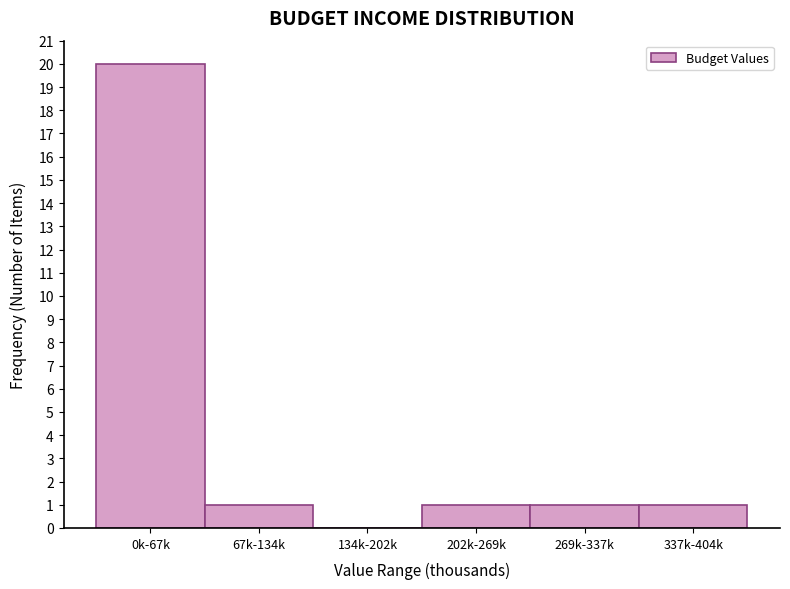

Reading right to left, list all the values displayed in this chart.

337k-404k=1	269k-337k=1	202k-269k=1	134k-202k=0	67k-134k=1	0k-67k=20